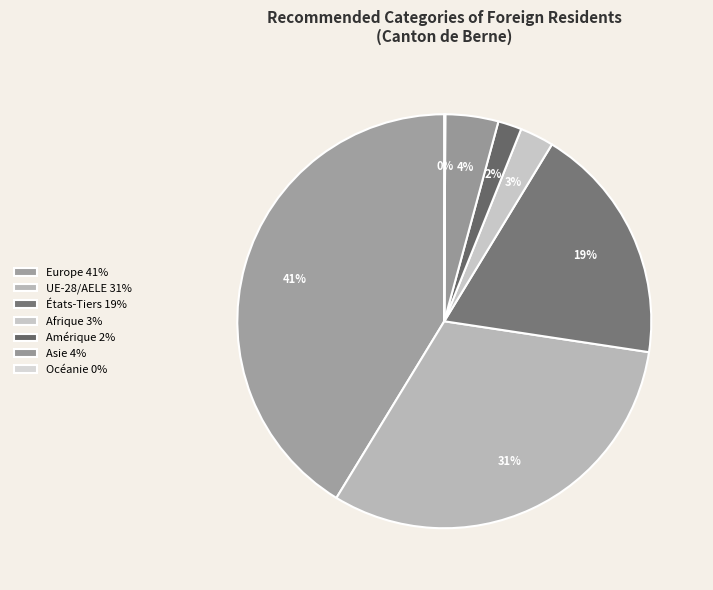

Count the number of slices in the pie.

7